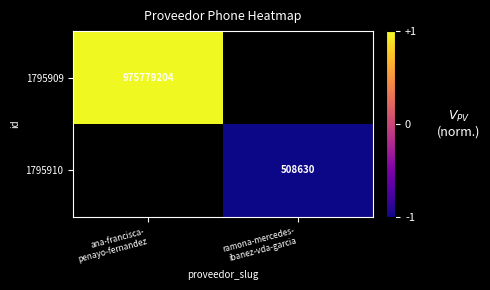

How many distinct data groups are displayed?

2